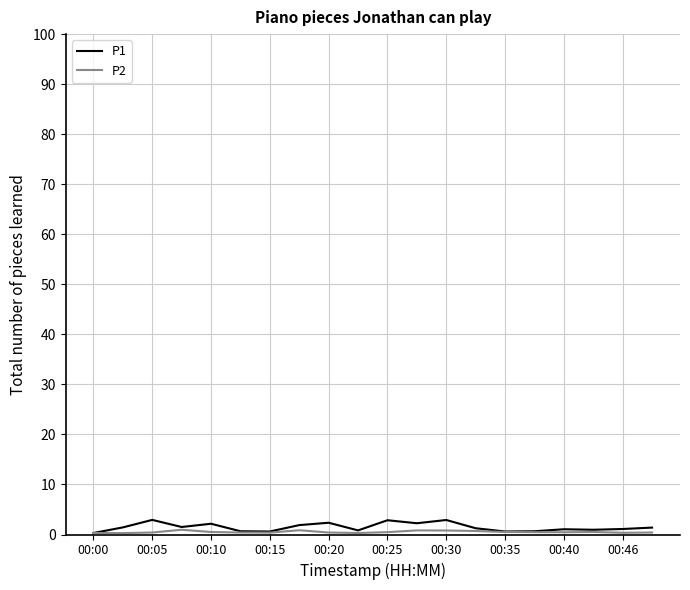

Which series has the widest spread of values?

P1